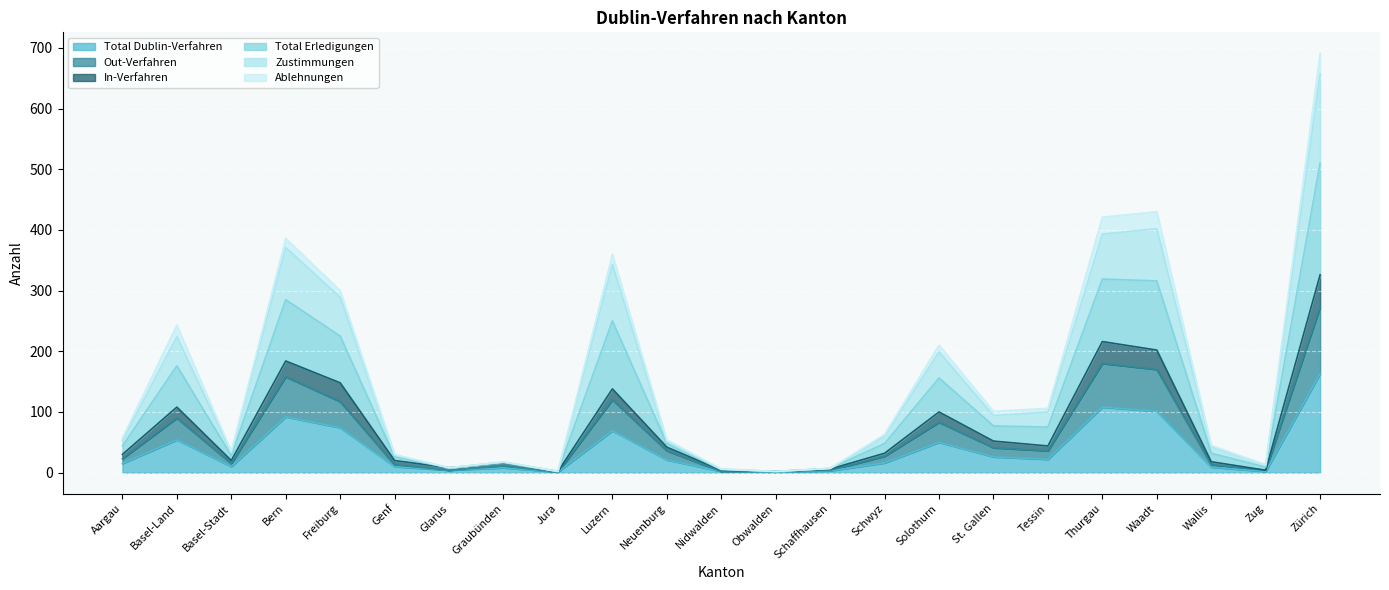

What is the highest value of the Total Dublin-Verfahren series?

163